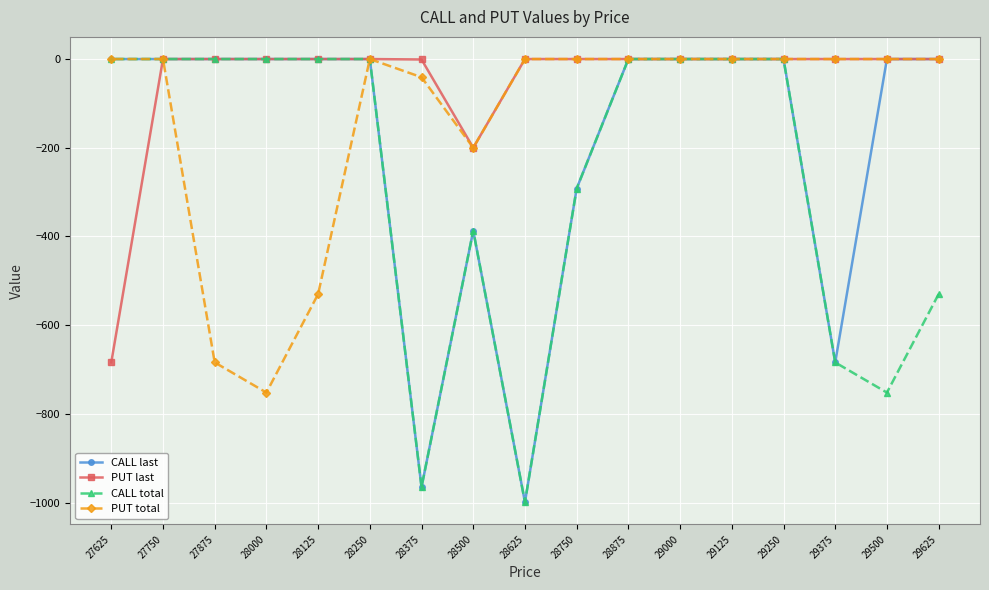

Which has a higher value, 28875 or 28125?

28875